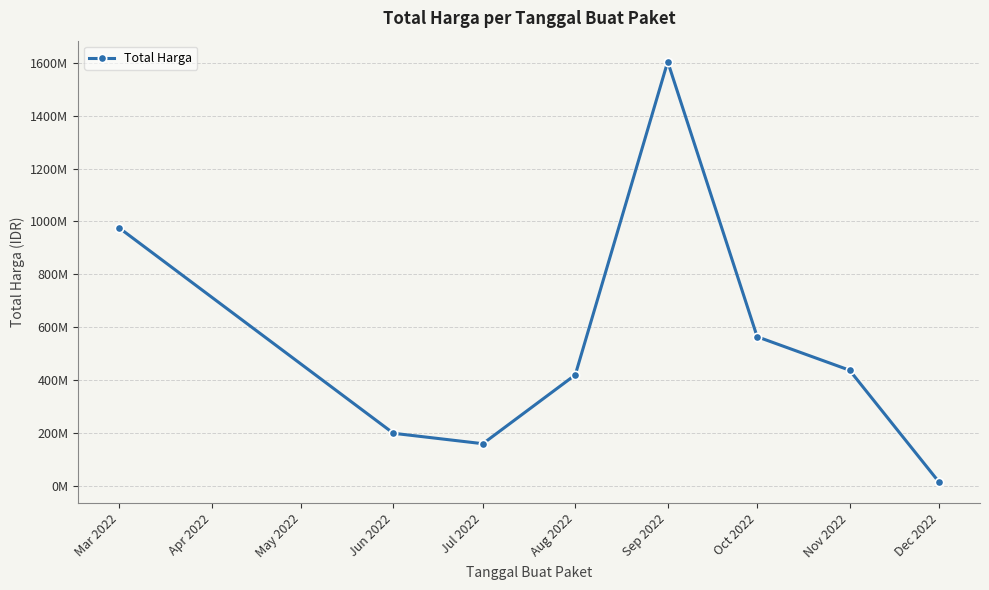

Does the chart have visible grid lines?

Yes